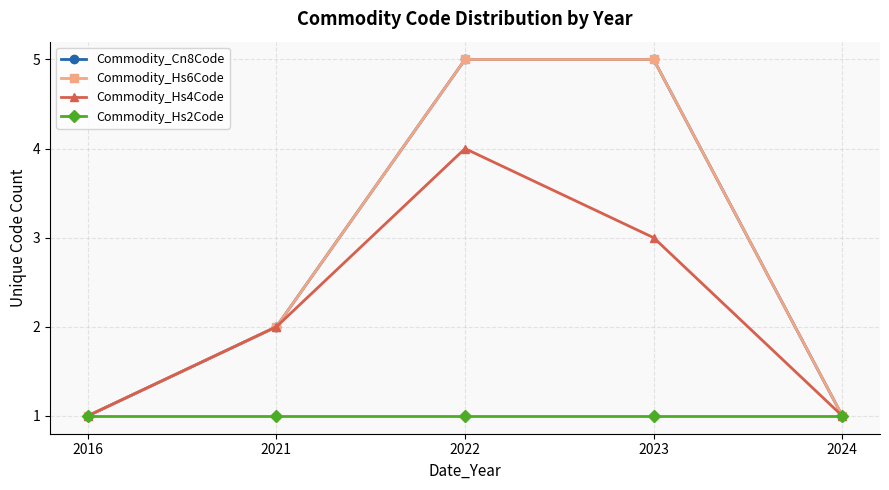

True or false: Commodity_Hs4Code has more than 0 points higher than both neighbors.

True